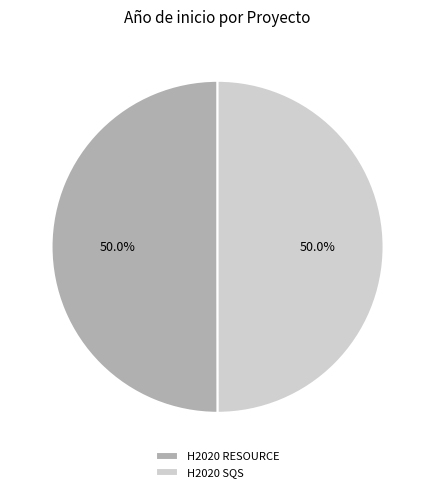

Is the sum of H2020 SQS and H2020 RESOURCE greater than half?

Yes